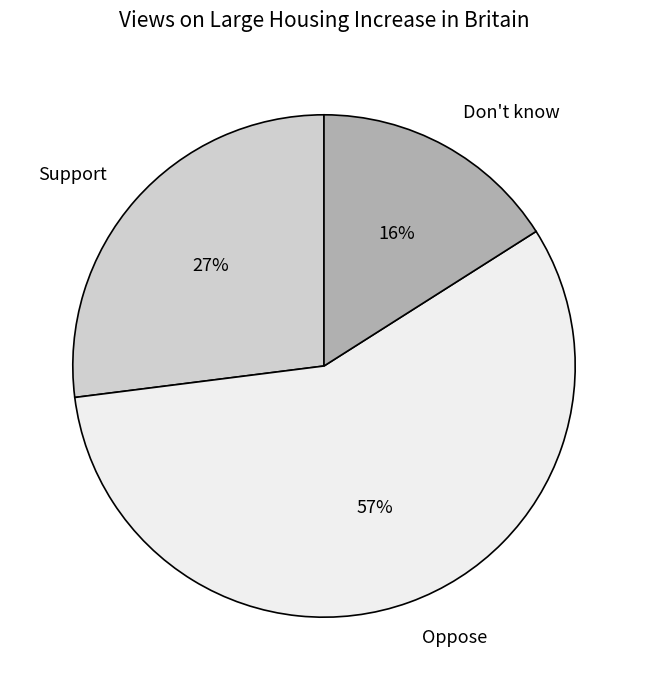

Between Don't know and Support, which is larger?

Support